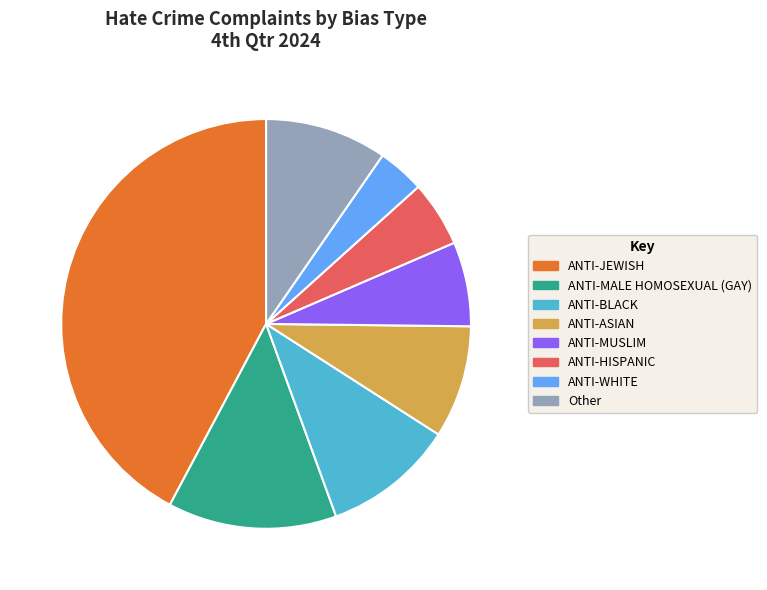

Does any single category account for the majority?

No